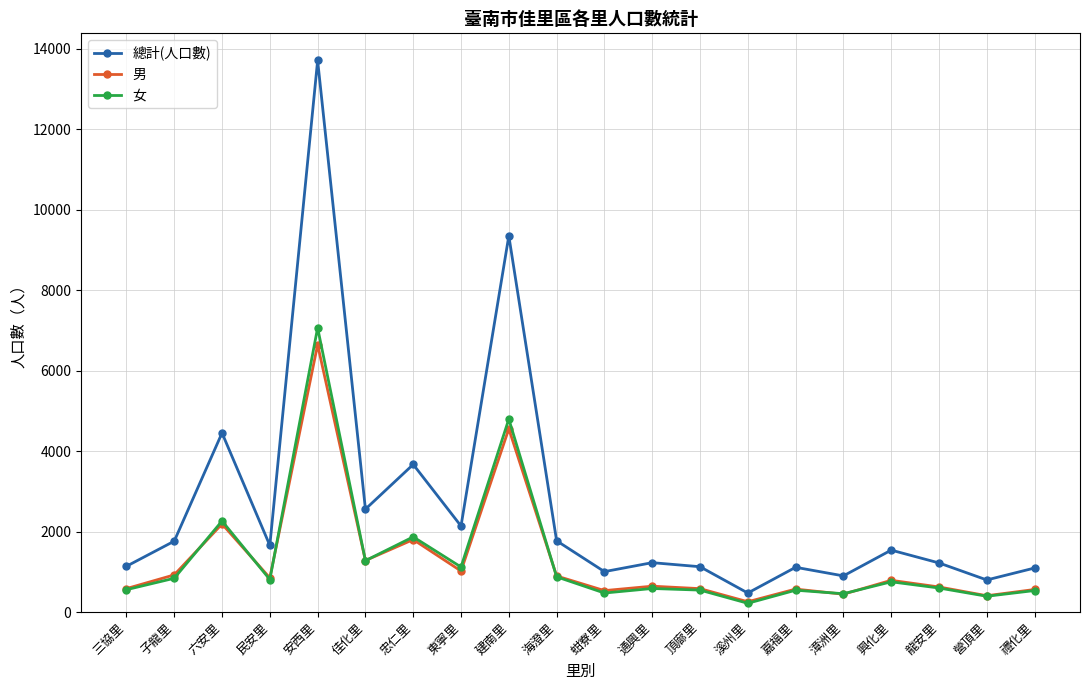

Which series has the largest total across all categories?

總計(人口數)